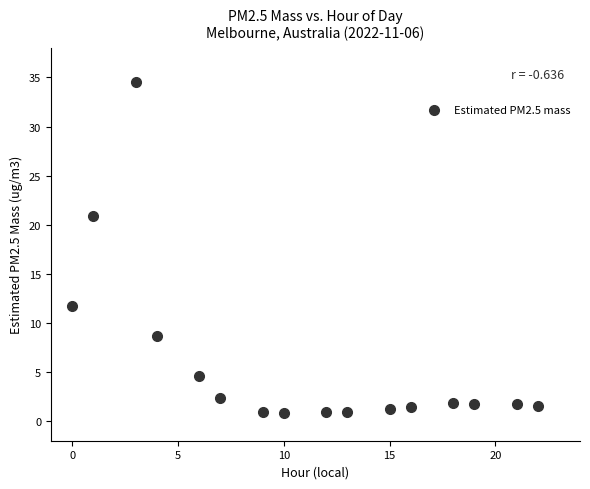

What Y value in the scatter plot is closest to 17?

20.9